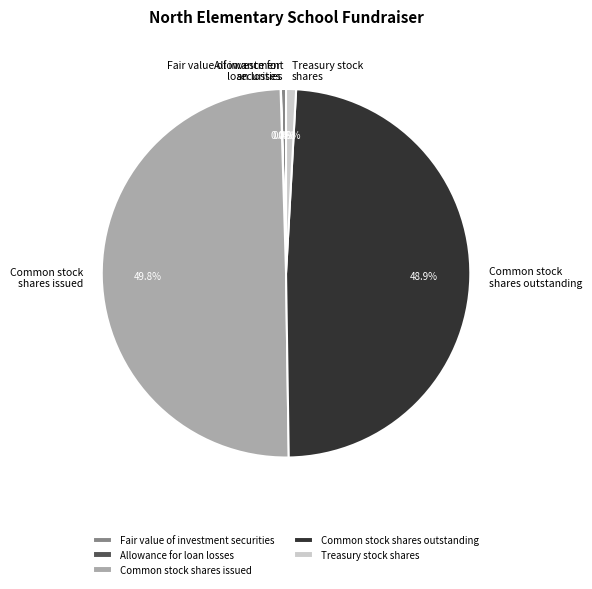

Is it true that Common stock shares outstanding is 35% of the pie?

False